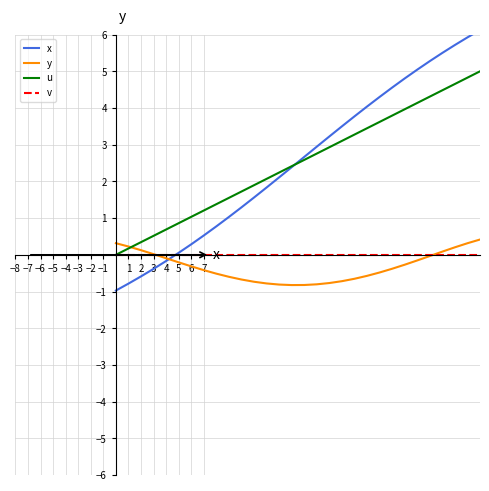

What is the label of the 1st point from the right?

29